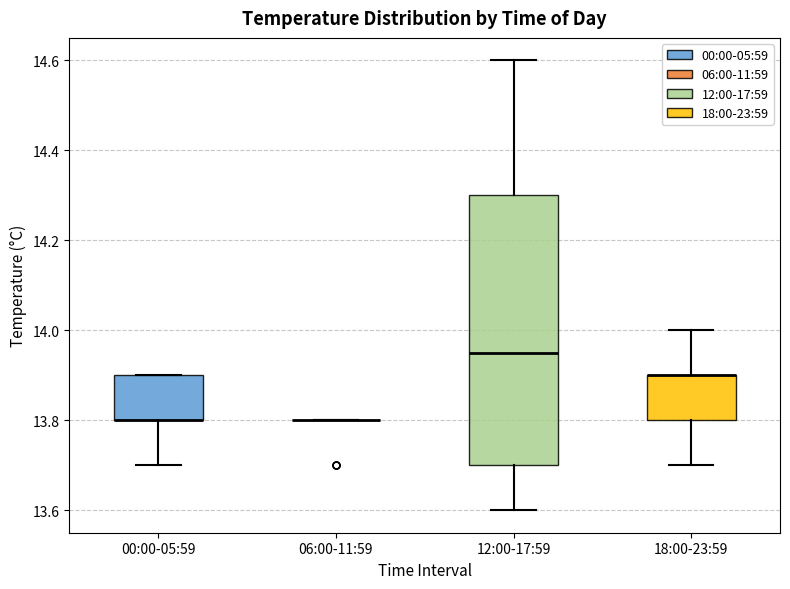

Reading left to right, read every box against the y-axis: the position of its median line, the range the box covers, and the ends of its whiskers. The values are not printed on the chart, so give them approximately, as read against the axis.

00:00-05:59: median 13.80 (drawn on the box's lower edge), box 13.80 to 13.90, whiskers 13.70 to 13.90
06:00-11:59: box collapsed to a line at 13.80, whiskers 13.80 to 13.80
12:00-17:59: median 13.96, box 13.70 to 14.30, whiskers 13.60 to 14.60
18:00-23:59: median 13.90 (drawn on the box's upper edge), box 13.80 to 13.90, whiskers 13.70 to 14.00